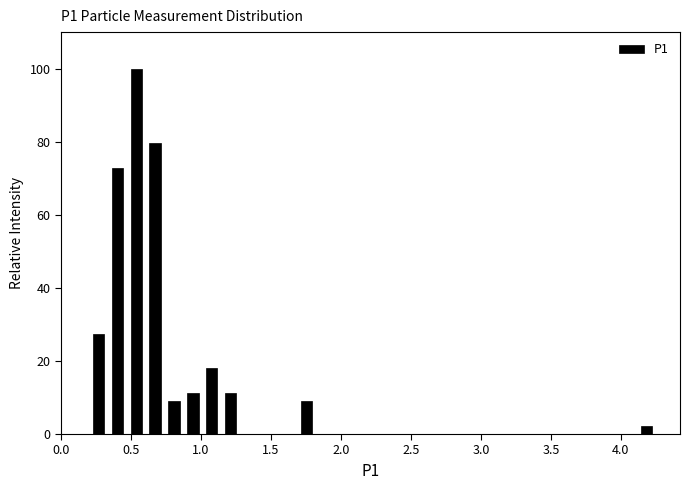

Around what value on the x-axis is the tallest bar? Give the approximate position of its centre, as read against the axis.

0.55